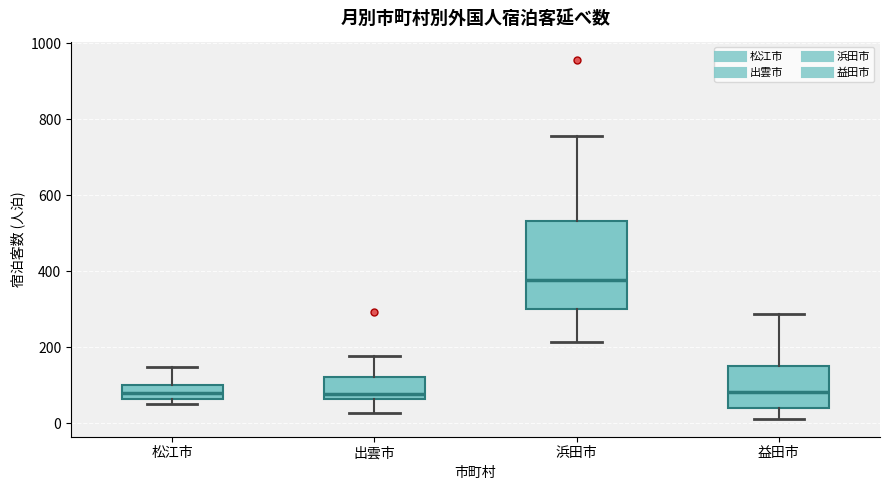

Which box is the tallest, from its lower edge to its upper edge?

浜田市